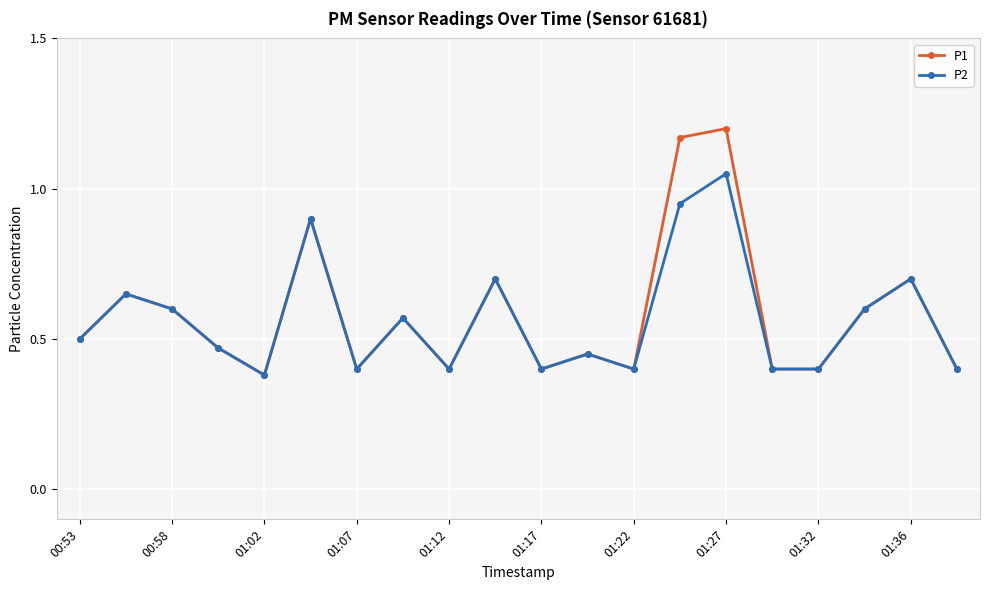

At how many categories does at least one series exceed 0?

20